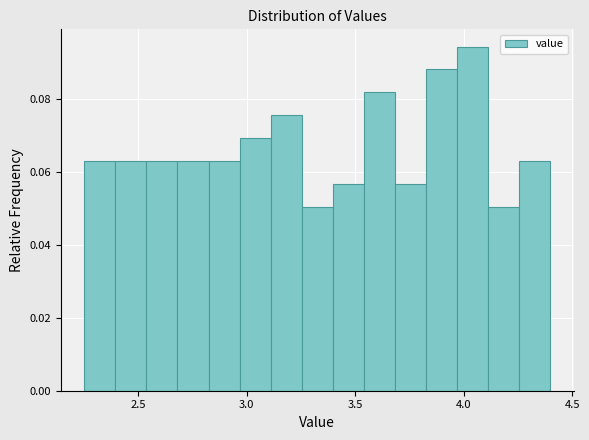

Around what value on the x-axis is the tallest bar? Give the approximate position of its centre, as read against the axis.

4.05